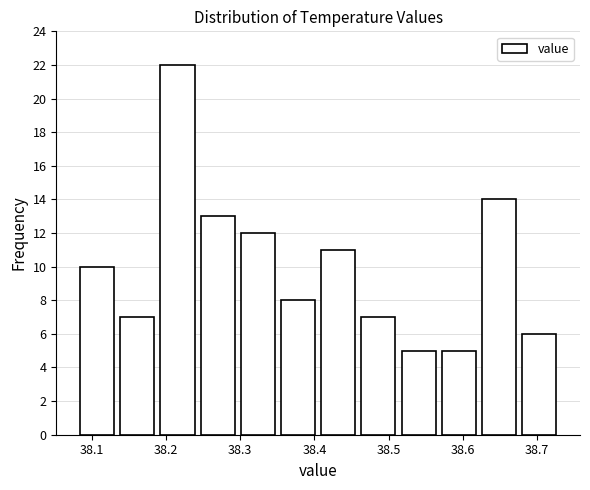

How tall is the bar that spans 38.51 to 38.57 on the x-axis? Neither the bar edges nor the heights are printed on the chart, so give them approximately, as read against the axes.

5